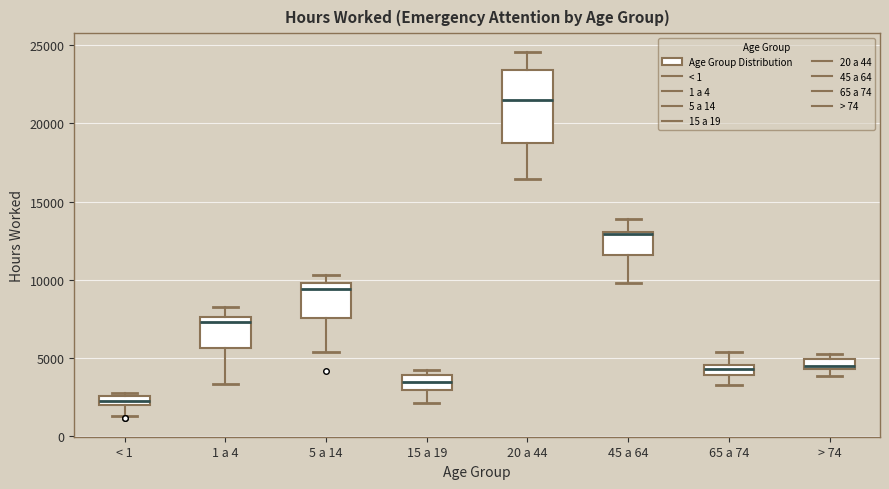

Which box's median line is the highest?

20 a 44